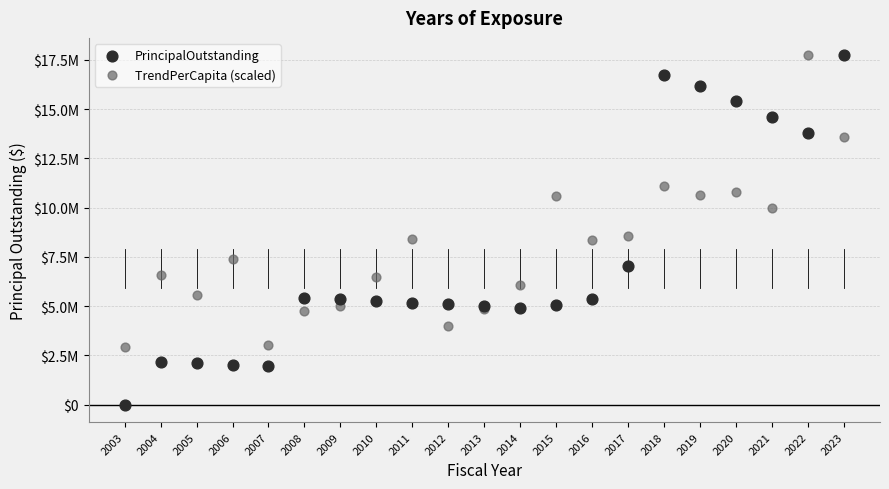

What are all the series names shown in the legend?

PrincipalOutstanding, TrendPerCapita (scaled)